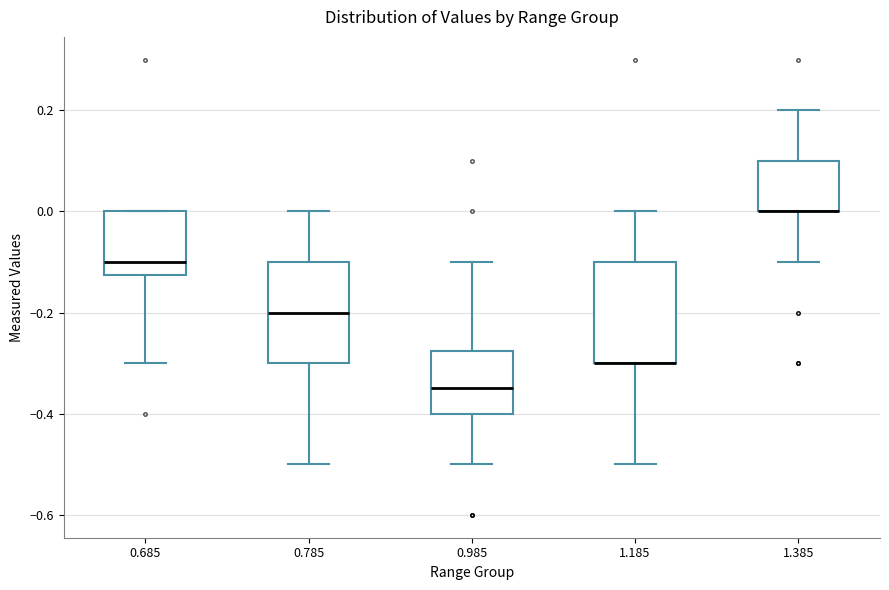

Reading left to right, read every box against the y-axis: the position of its median line, the range the box covers, and the ends of its whiskers. The values are not printed on the chart, so give them approximately, as read against the axis.

0.685: median -0.10, box -0.12 to 0.00, whiskers -0.30 to 0.00
0.785: median -0.20, box -0.30 to -0.10, whiskers -0.50 to 0.00
0.985: median -0.34, box -0.40 to -0.28, whiskers -0.50 to -0.10
1.185: median -0.30 (drawn on the box's lower edge), box -0.30 to -0.10, whiskers -0.50 to 0.00
1.385: median 0.00 (drawn on the box's lower edge), box 0.00 to 0.10, whiskers -0.10 to 0.20